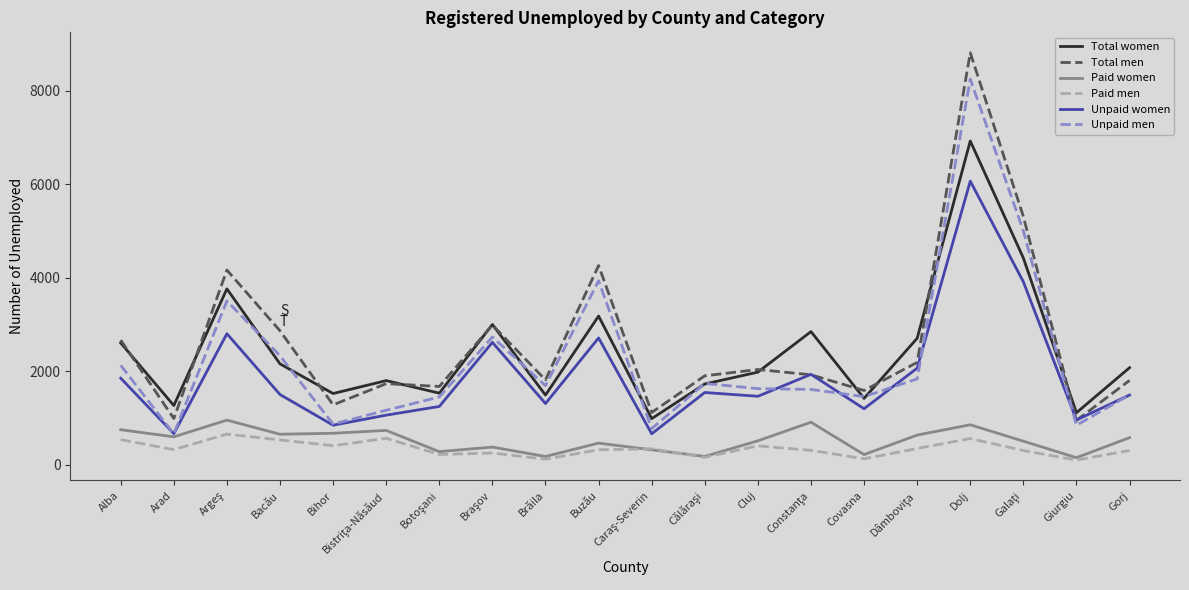

What value does the Total women series have at Dolj, to the nearest 100?

6900